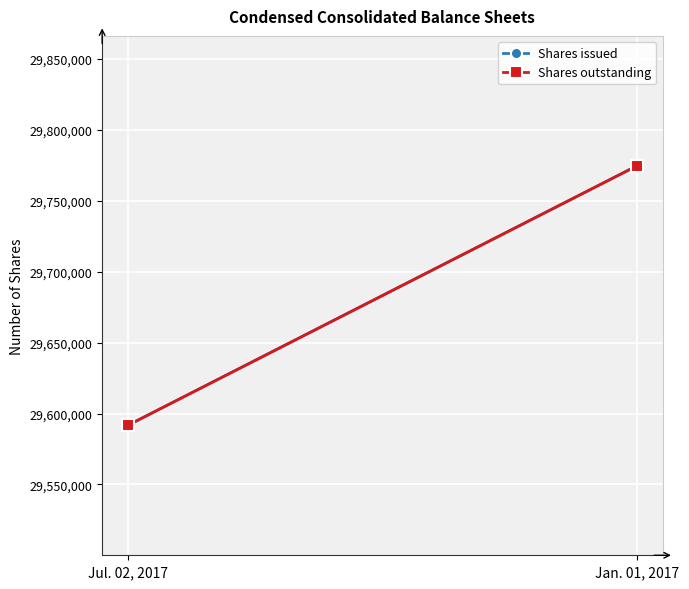

How many values in the Shares outstanding series are below 29774784?

1